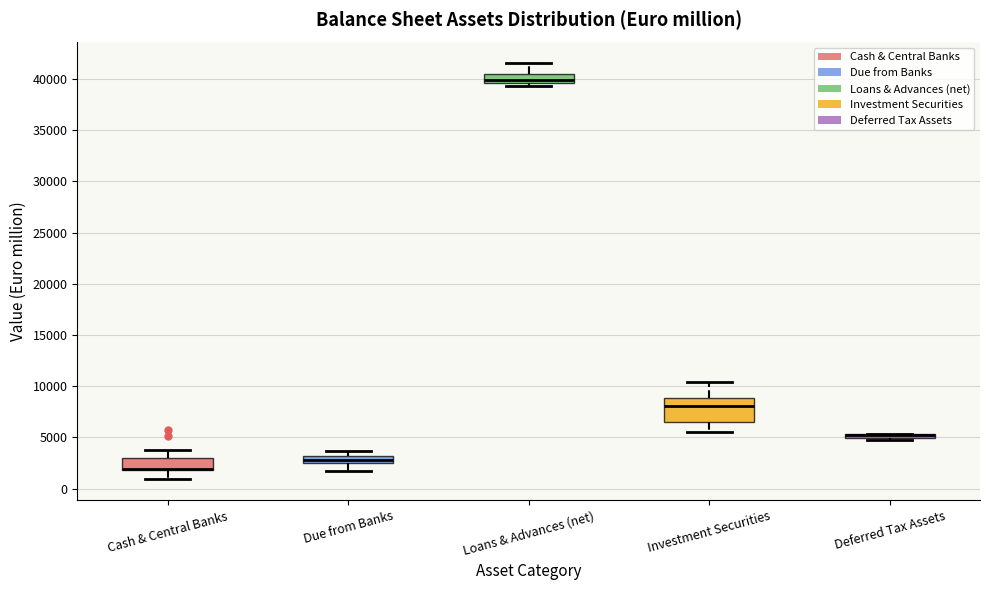

Where is the upper edge of the box for Deferred Tax Assets on the y-axis? The values are not printed on the chart, so give them approximately, as read against the axis.

5500